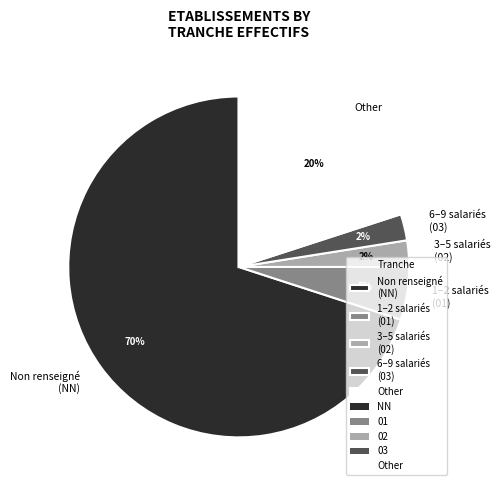

Between Non renseigné (NN) and Other, which is larger?

Non renseigné (NN)